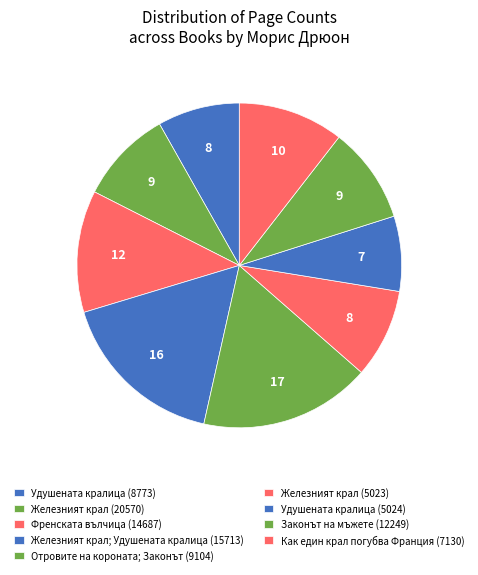

The Железният крал (20570) slice represents 1% of the pie. True or false?

False